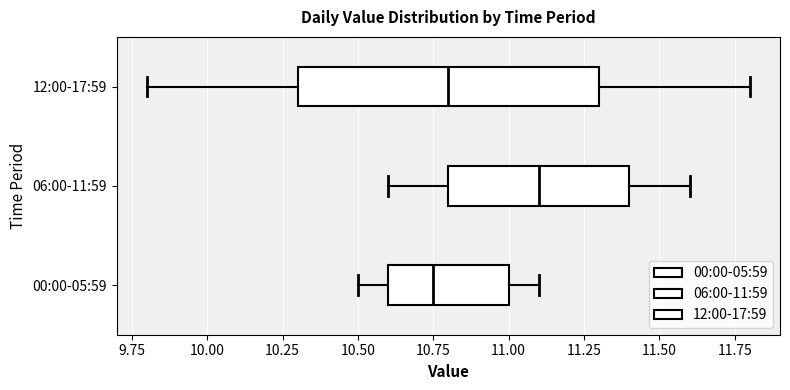

Which box is the widest, from its left edge to its right edge?

12:00-17:59